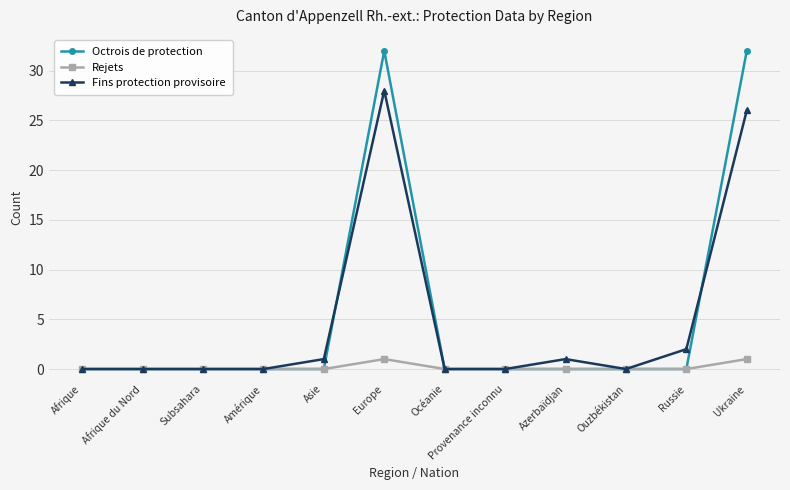

What position from the left is Azerbaïdjan?

9